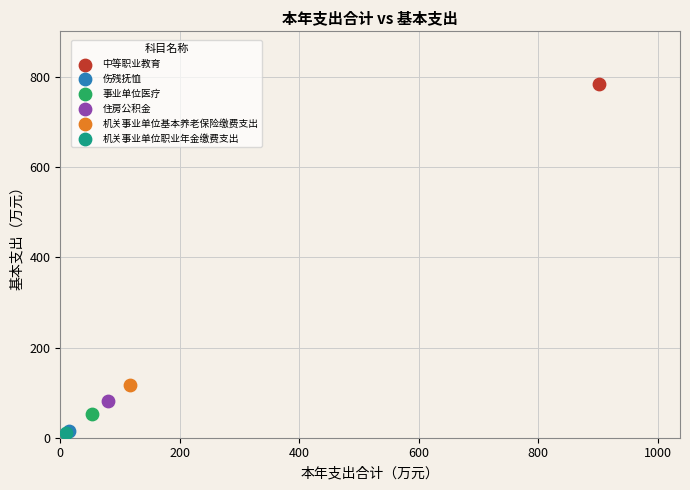

What are all the series names shown in the legend?

中等职业教育, 伤残抚恤, 事业单位医疗, 住房公积金, 机关事业单位基本养老保险缴费支出, 机关事业单位职业年金缴费支出